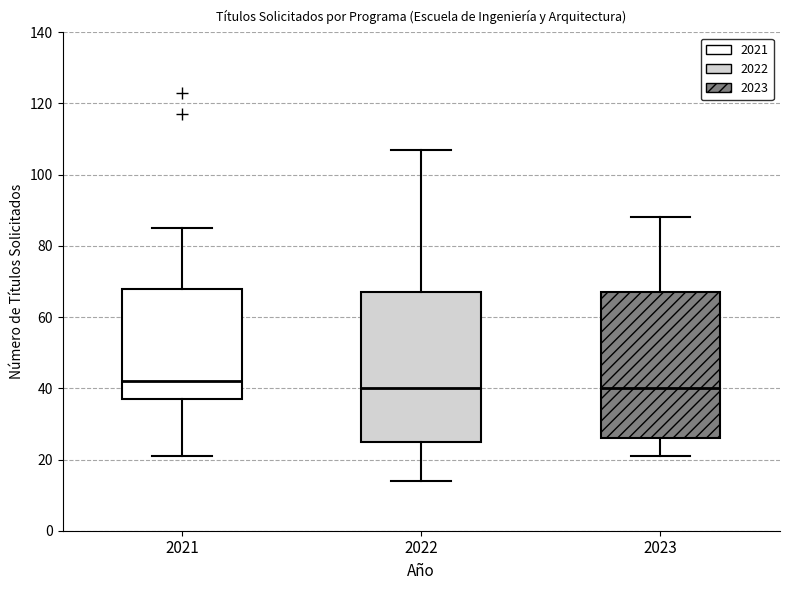

Where does the upper whisker of the box at x = 2022 end on the y-axis? The values are not printed on the chart, so give them approximately, as read against the axis.

108